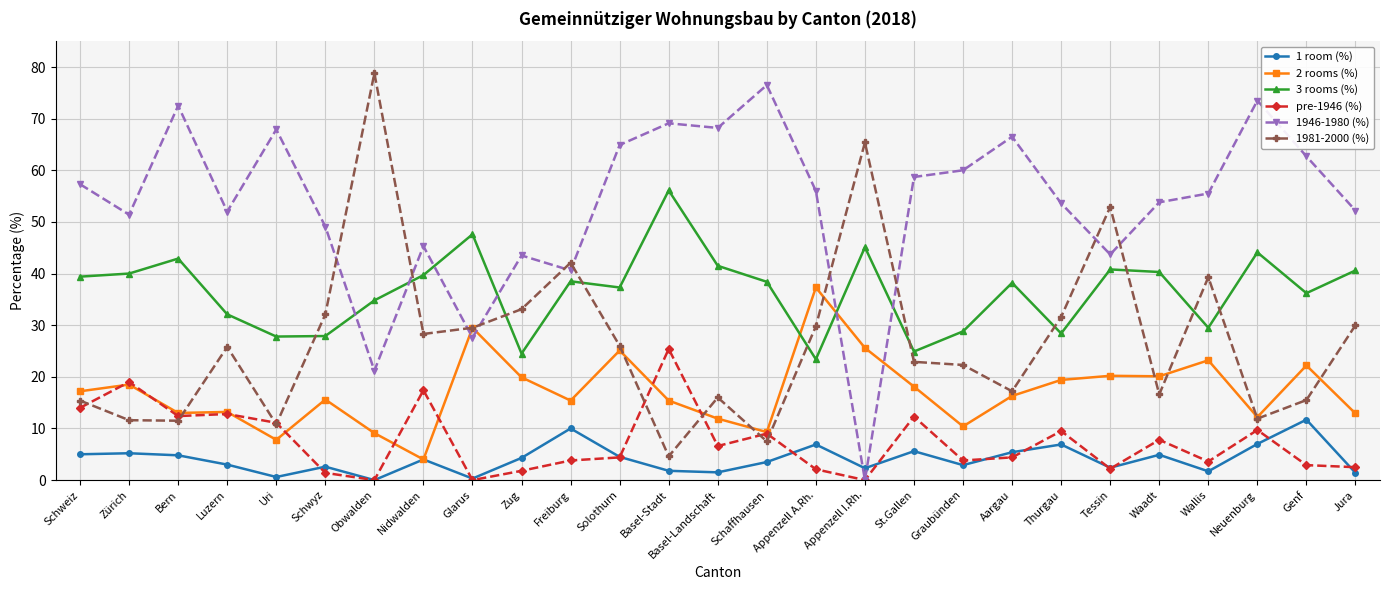

Is the value of pre-1946 (%) at Schaffhausen greater than the value of 1981-2000 (%) at Waadt?

No